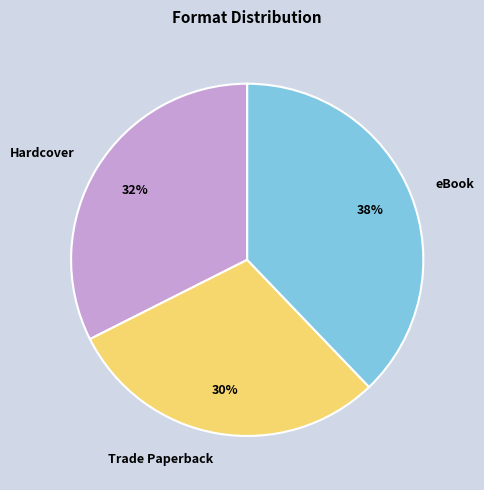

Combined, do Trade Paperback and Hardcover account for over 50%?

Yes